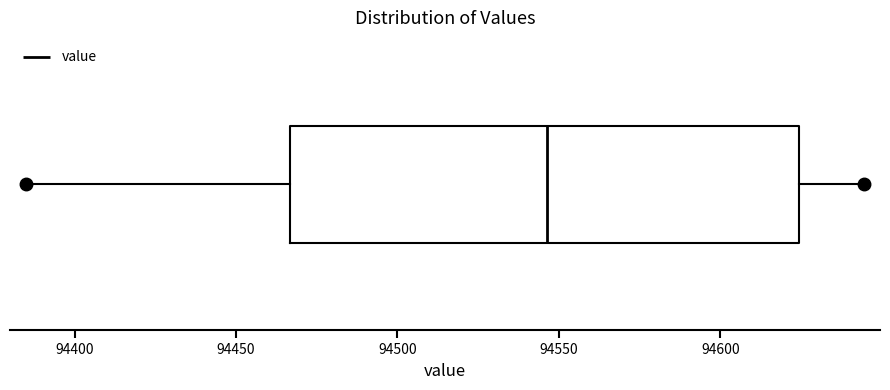

Where does the median line of the box sit on the x-axis? The values are not printed on the chart, so give them approximately, as read against the axis.

94545